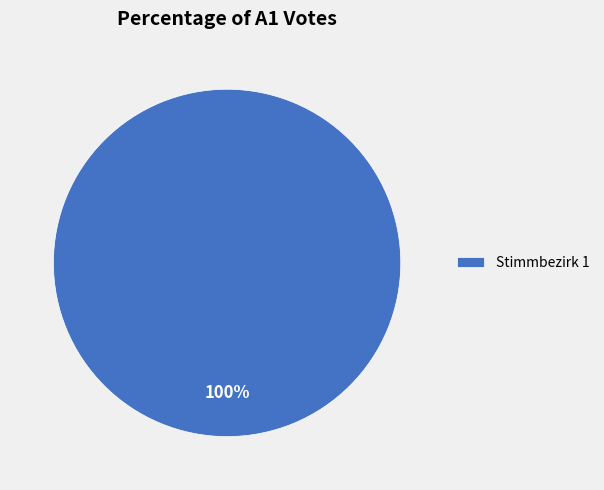

Rank the categories by value from highest to lowest.

Stimmbezirk 1